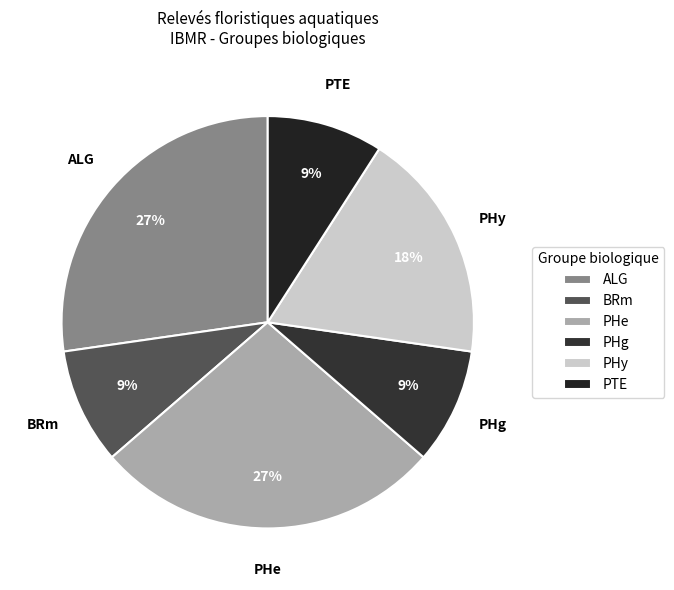

Which has a higher value, PTE or ALG?

ALG